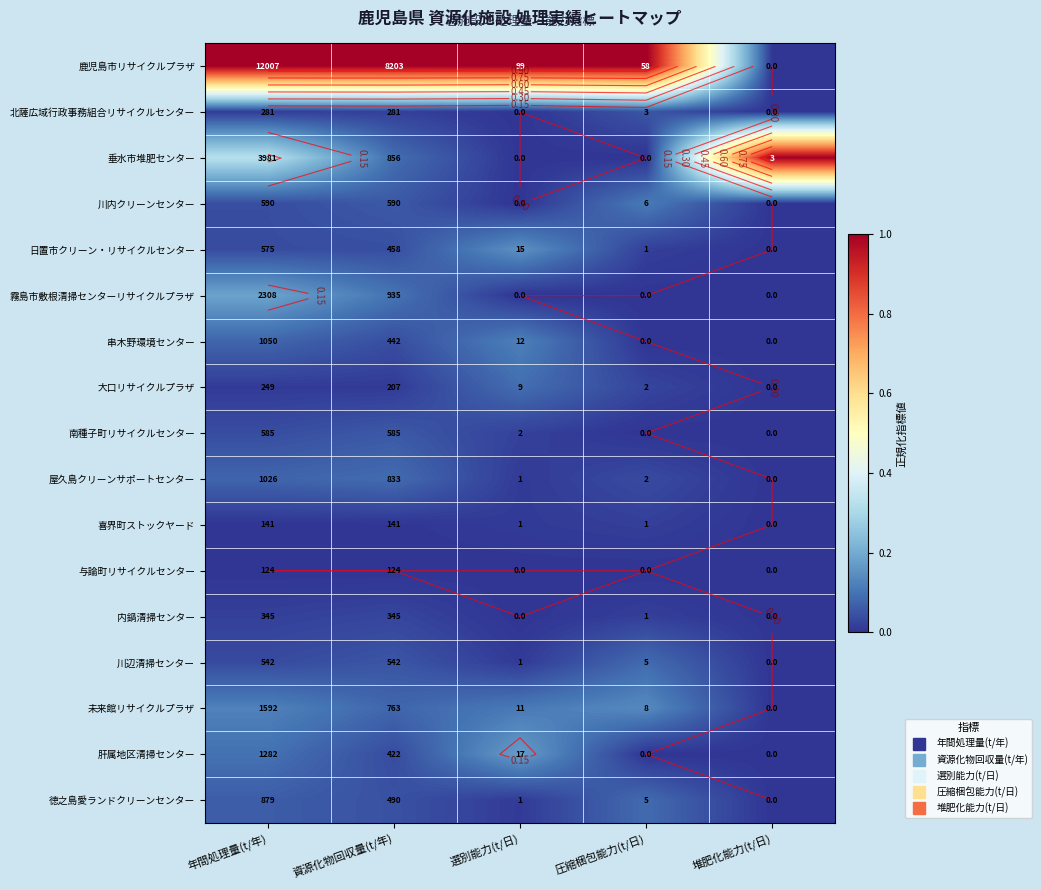

How many values in 未来館リサイクルプラザ are above zero?

4